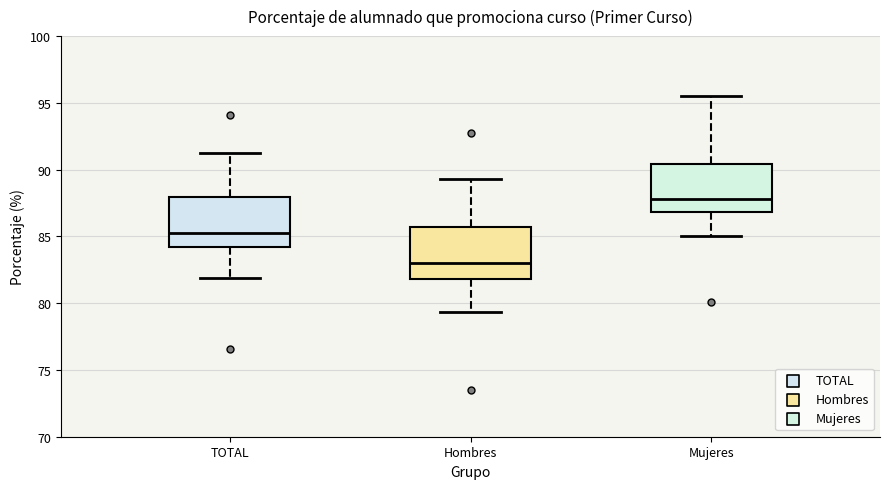

Reading left to right, read every box against the y-axis: the position of its median line, the range the box covers, and the ends of its whiskers. The values are not printed on the chart, so give them approximately, as read against the axis.

TOTAL: median 85.5, box 84.0 to 88.0, whiskers 82.0 to 91.5
Hombres: median 83.0, box 82.0 to 85.5, whiskers 79.5 to 89.5
Mujeres: median 88.0, box 87.0 to 90.5, whiskers 85.0 to 95.5